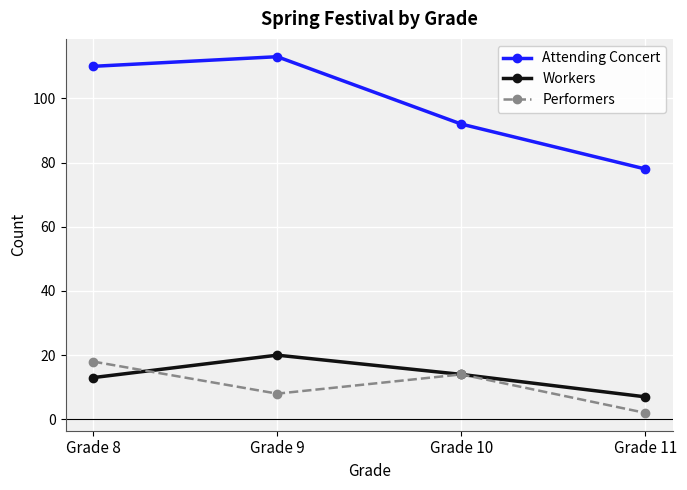

How many lines are shown in the chart?

3